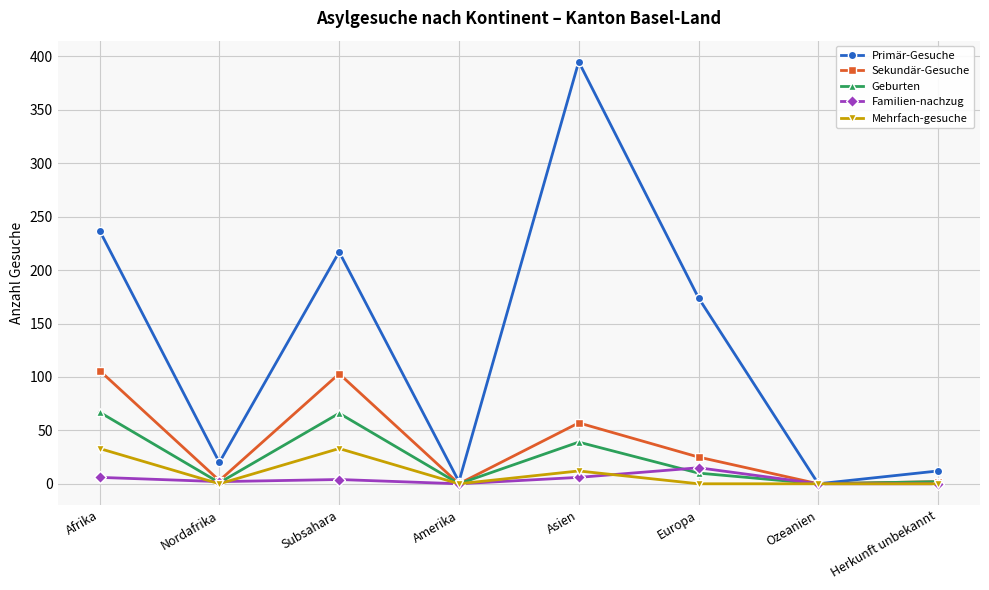

Is it true that Mehrfach-gesuche equals -14 at Herkunft unbekannt?

False